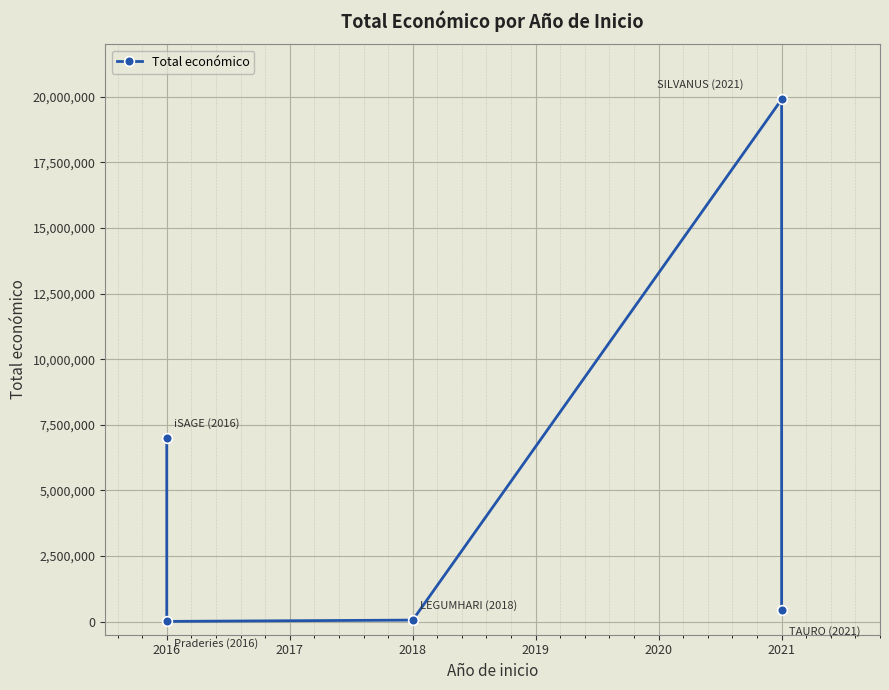

Reading left to right, transcribe all the data shown in this chart.

6996922	7980	57500	19902190	440317